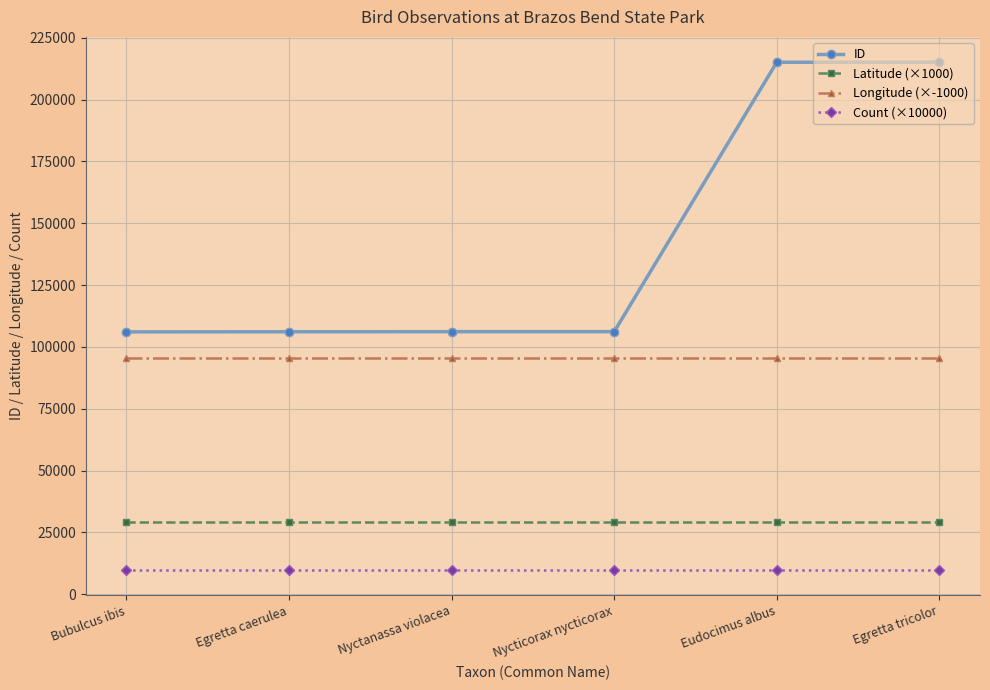

Does the chart display data point markers on the line(s)?

Yes